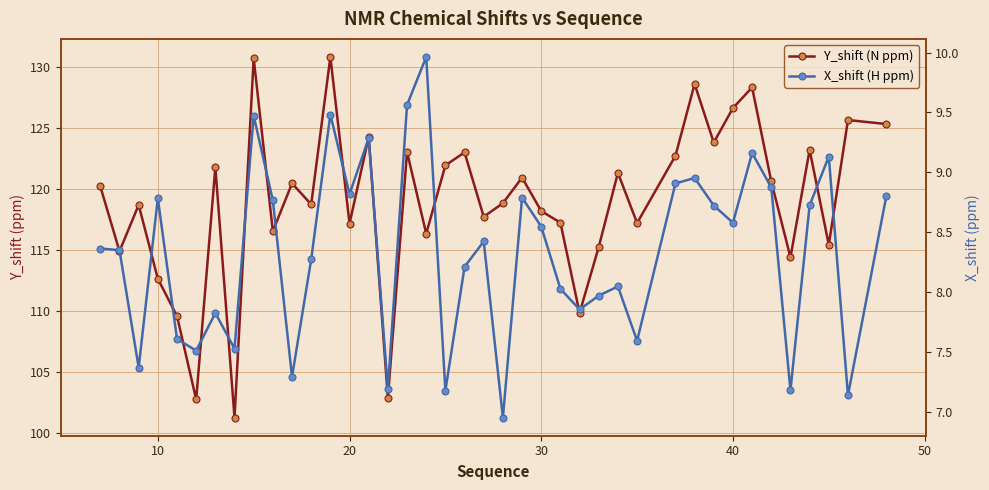

Which series has the largest range (max minus min)?

Y_shift (N ppm)